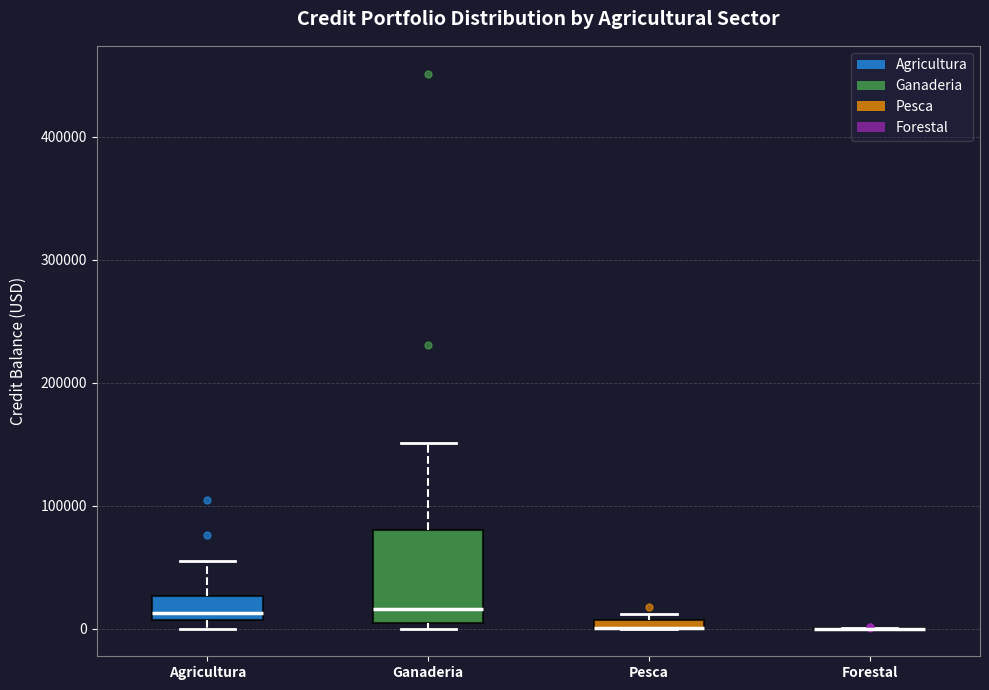

Comparing the boxes themselves (not the whiskers), which one is the tallest?

Ganaderia